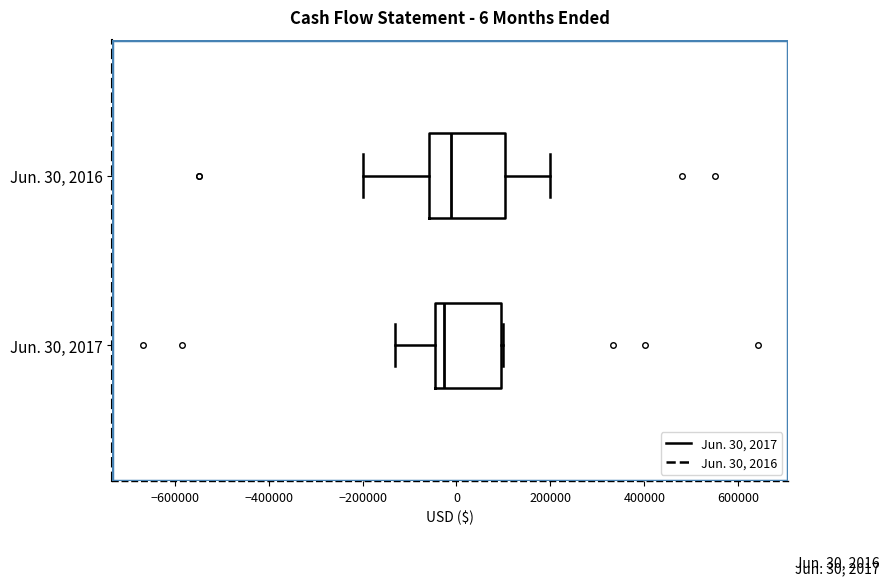

Which box is the widest, from its left edge to its right edge?

Jun. 30, 2016